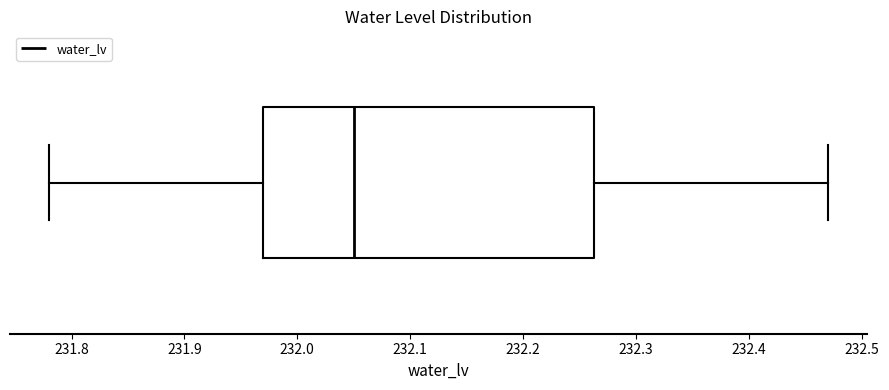

Where does the right whisker of the box end on the x-axis? The values are not printed on the chart, so give them approximately, as read against the axis.

232.47